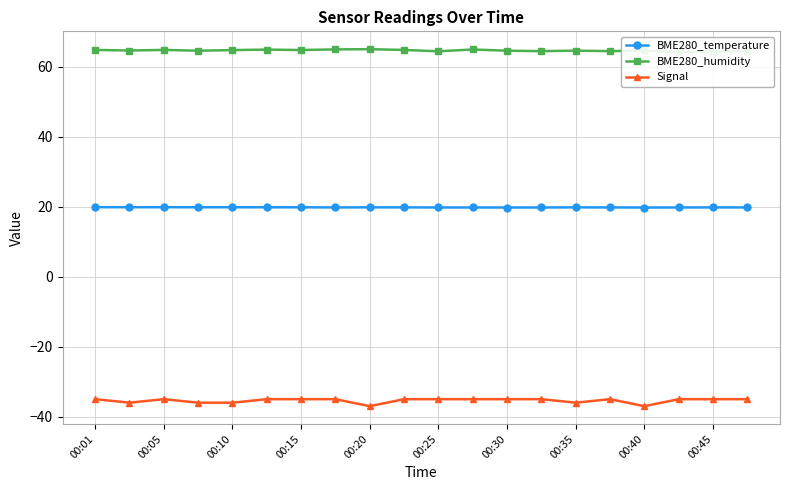

What are all the series names shown in the legend?

BME280_temperature, BME280_humidity, Signal